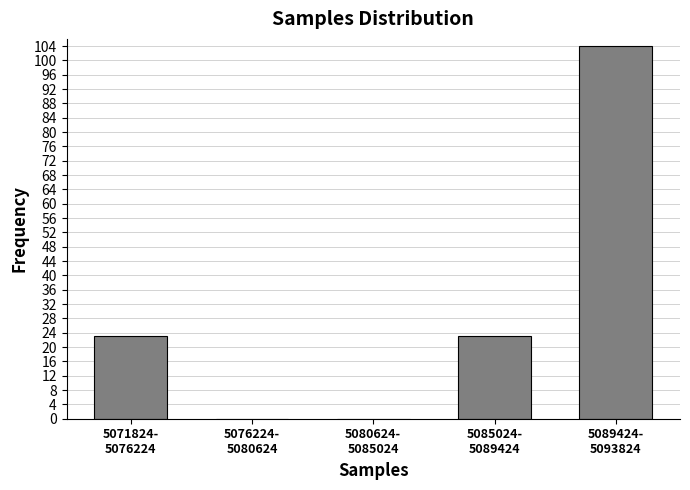

What is the sum of all values?

150